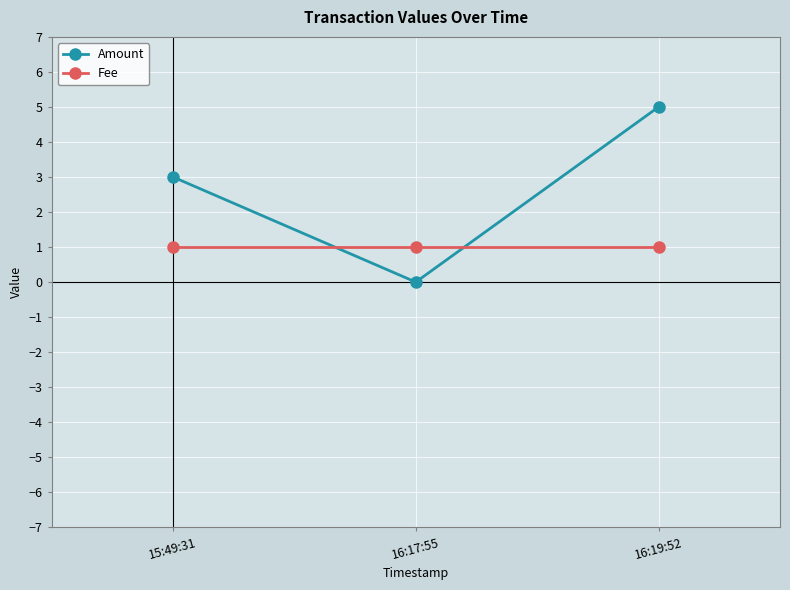

What is the average value of the Fee series?

1